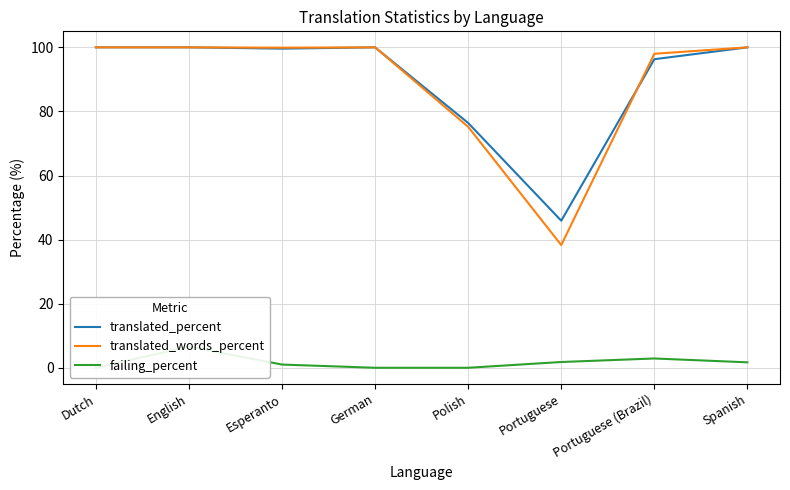

At which label does translated_percent reach its peak?

Dutch